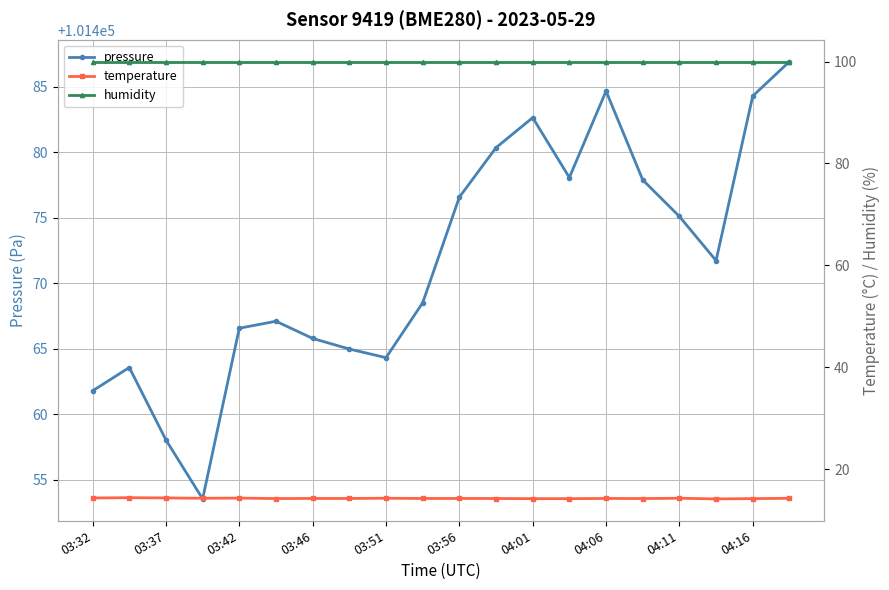

Rank the series by their maximum value, from highest to lowest.

pressure, humidity, temperature